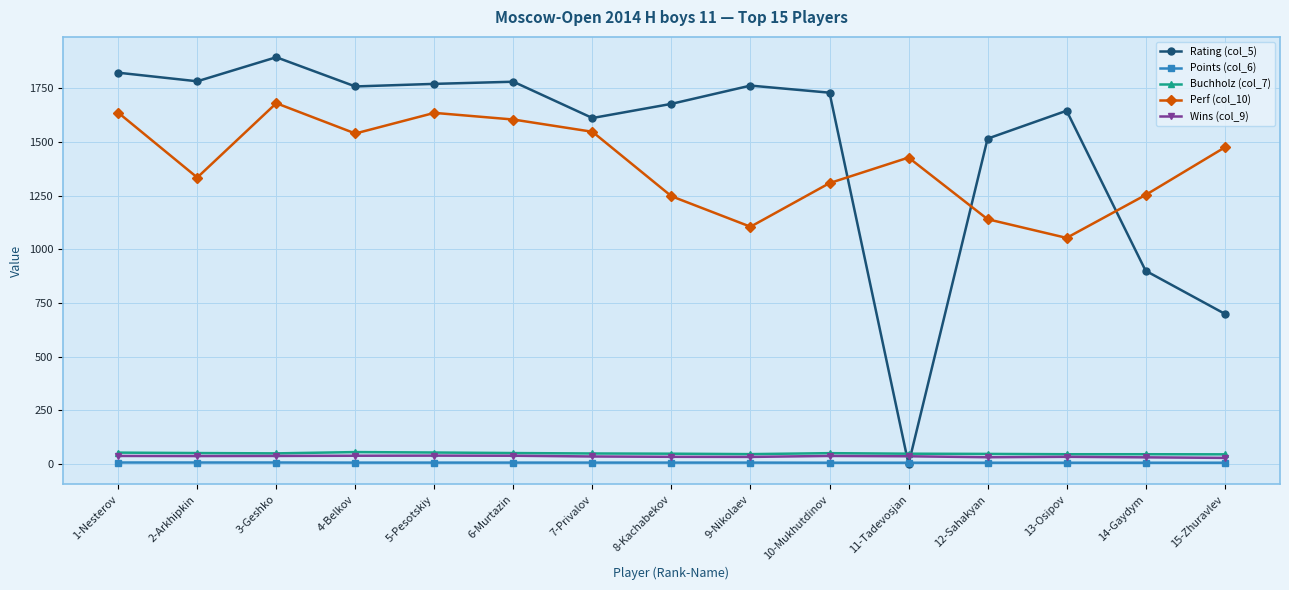

The value of Rating (col_5) at 10-Mukhutdinov is 2577.4. True or false?

False